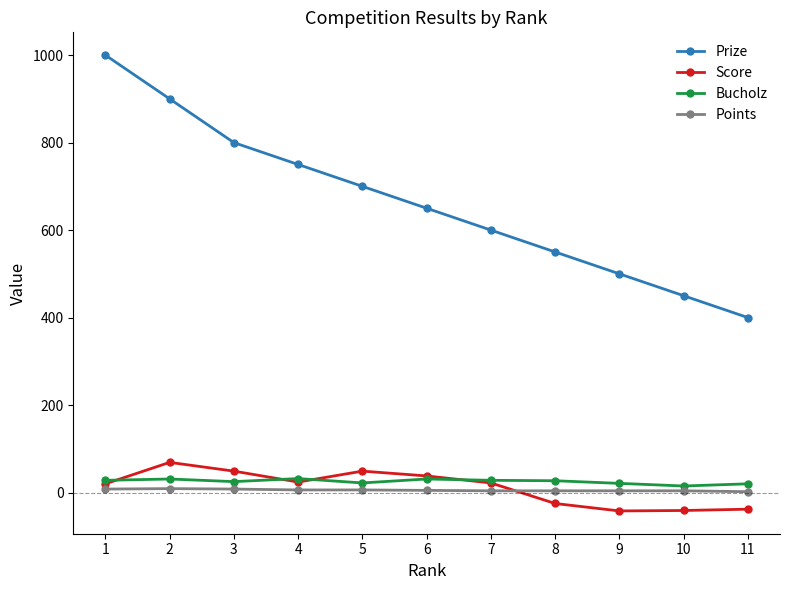

Which series has the largest total across all categories?

Prize